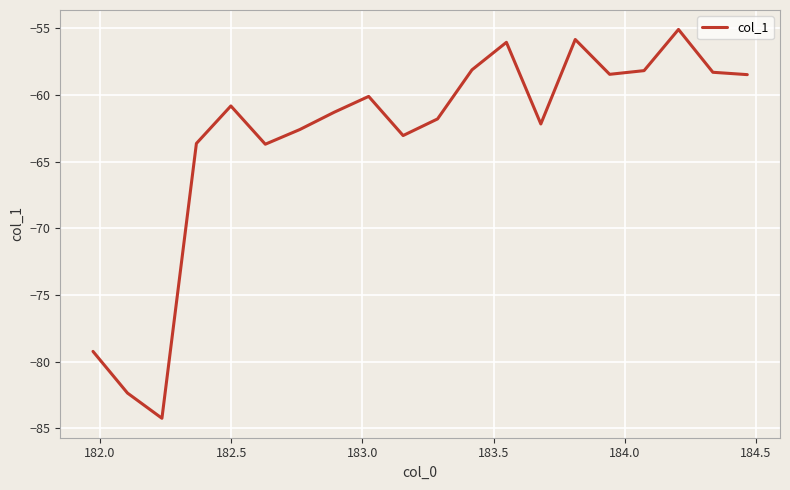

What is the average value?

-63.2